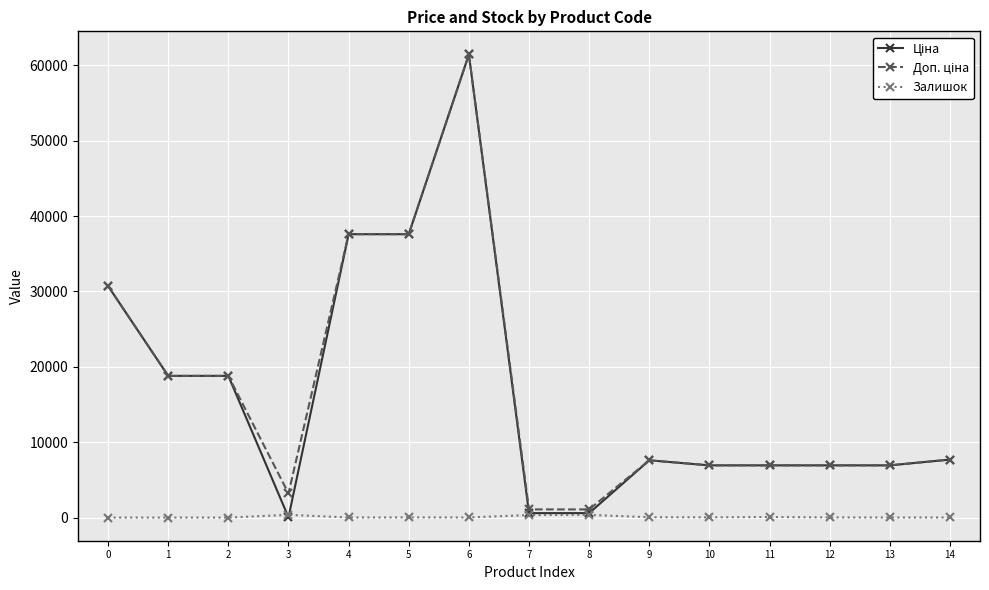

What is the greatest value displayed?

61434.3